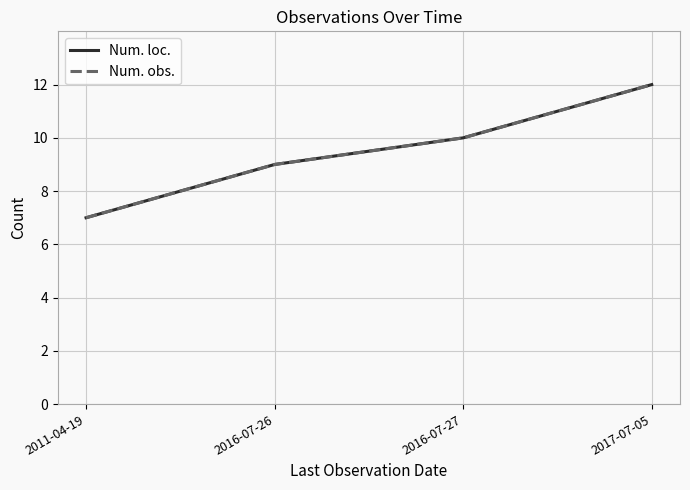

Is the value of Num. obs. at 2016-07-27 greater than the value of Num. loc. at 2017-07-05?

No